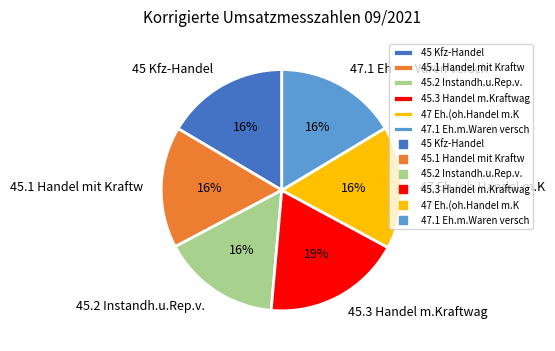

Does any single category account for the majority?

No